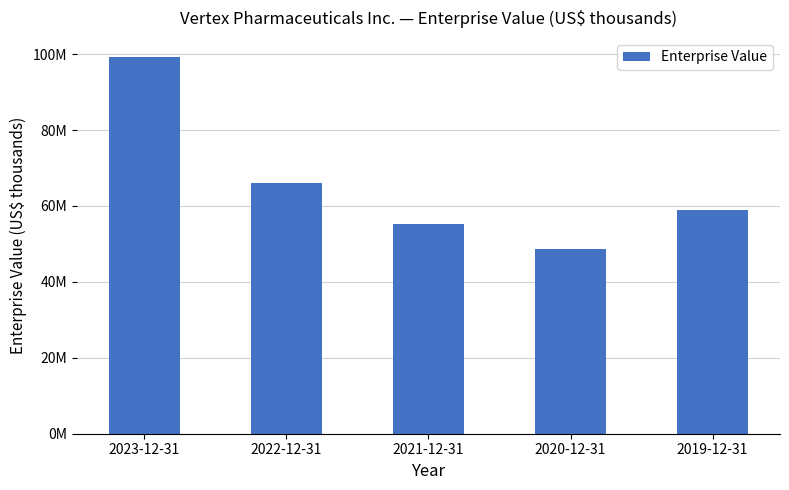

At which label is the value closest to 73983305?

2022-12-31